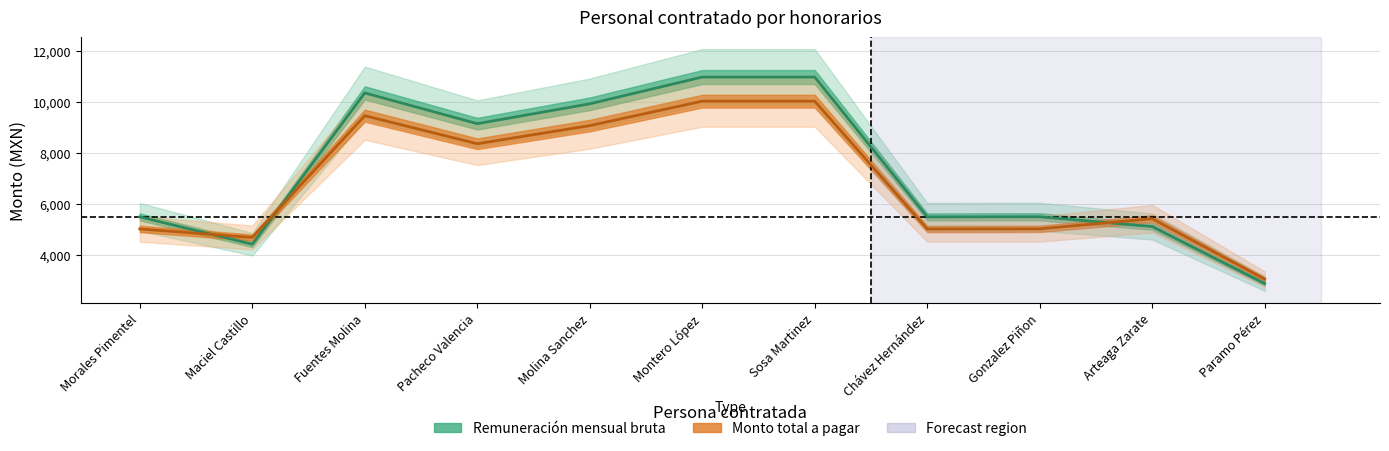

What position from the right is Montero López?

6